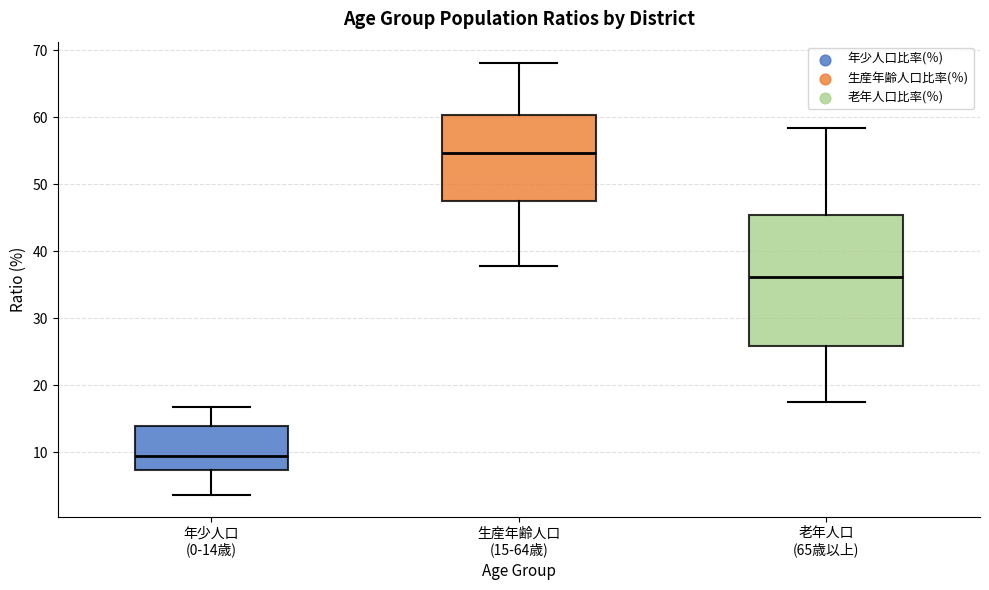

Which box is the tallest, from its lower edge to its upper edge?

老年人口 (65歳以上)